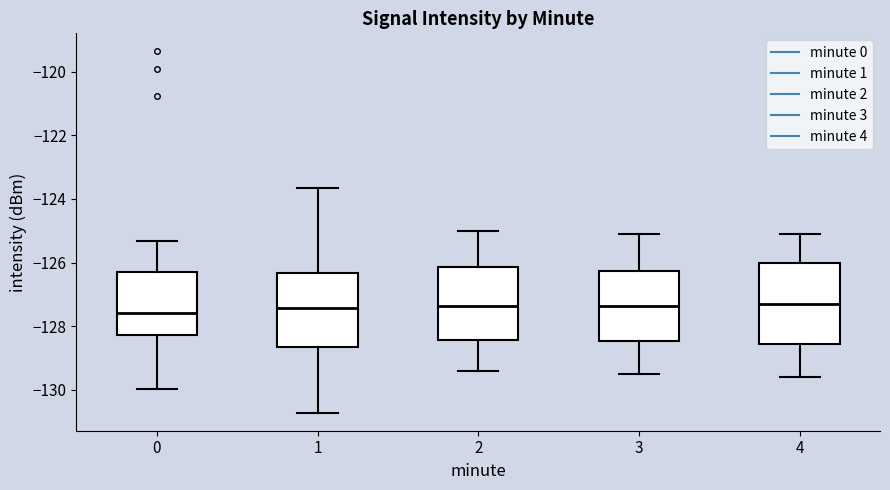

Which box is the tallest, from its lower edge to its upper edge?

4